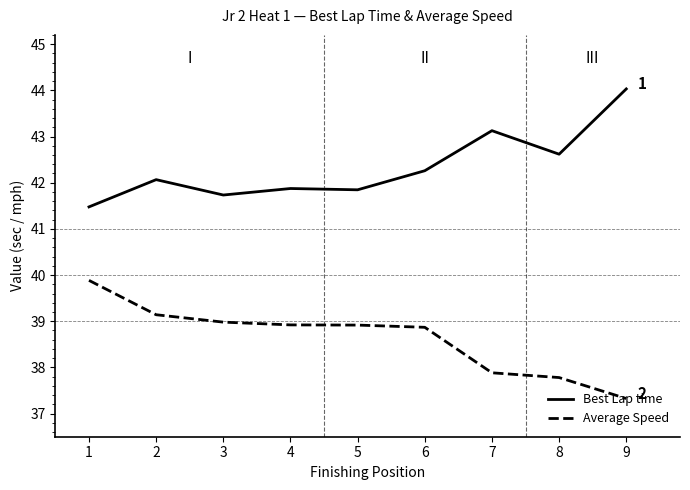

Which category has the highest value across all series?

9